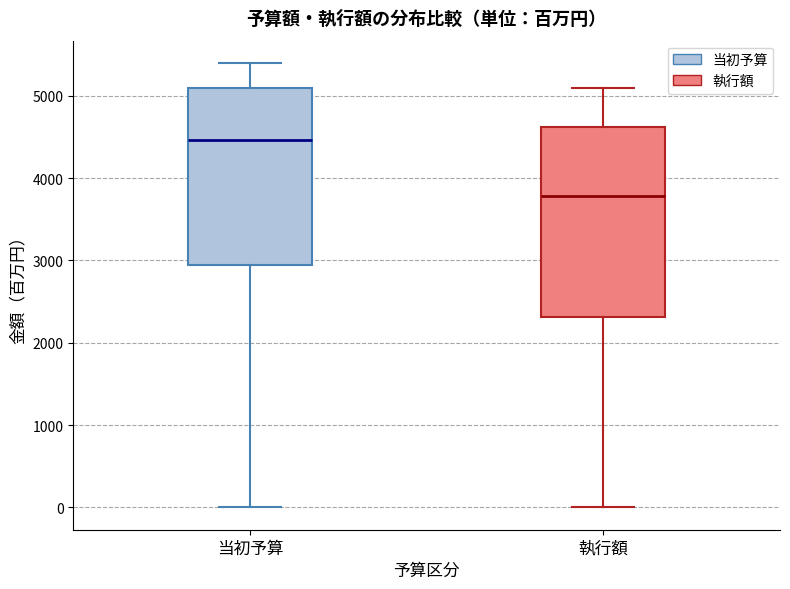

Which box is the tallest, from its lower edge to its upper edge?

執行額